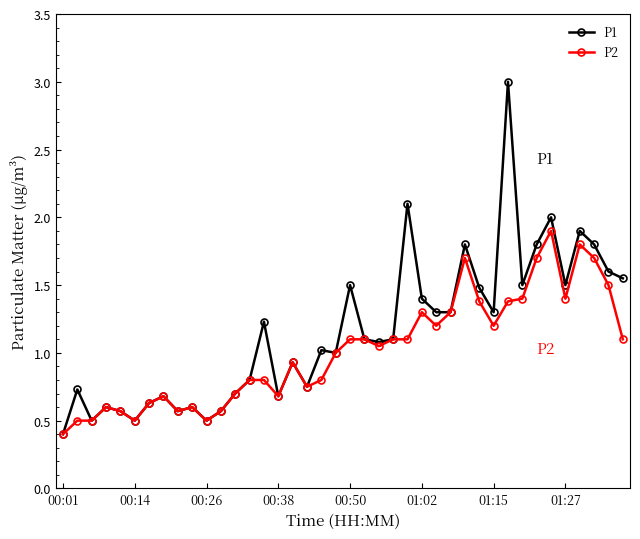

Which series has the largest range (max minus min)?

P1